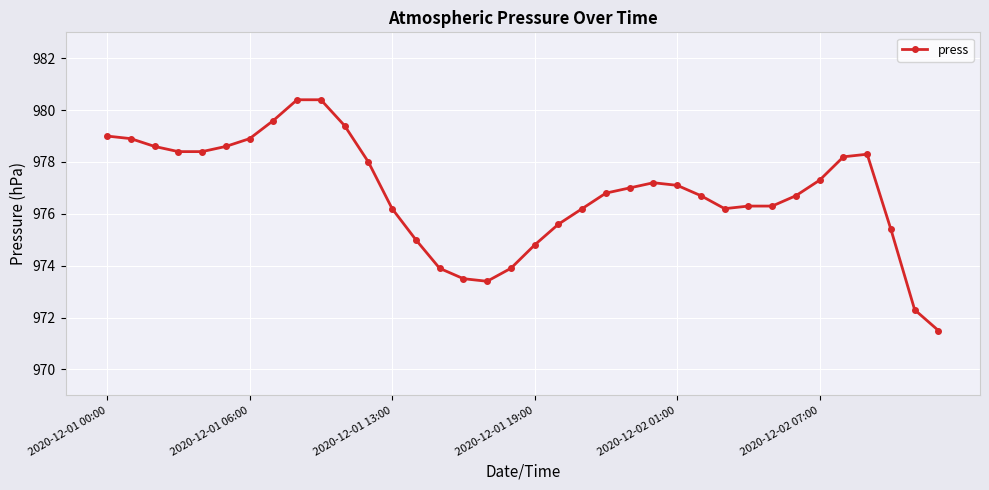

What is the difference between the maximum and minimum values?

8.9